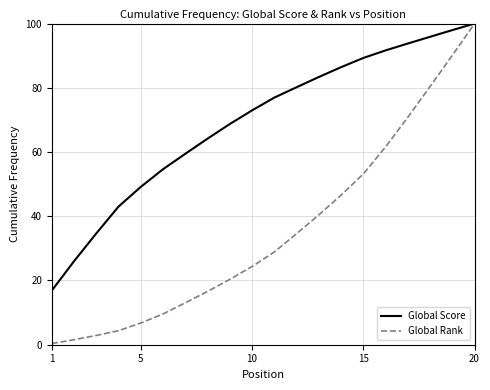

What is the minimum value shown in the chart?

0.4